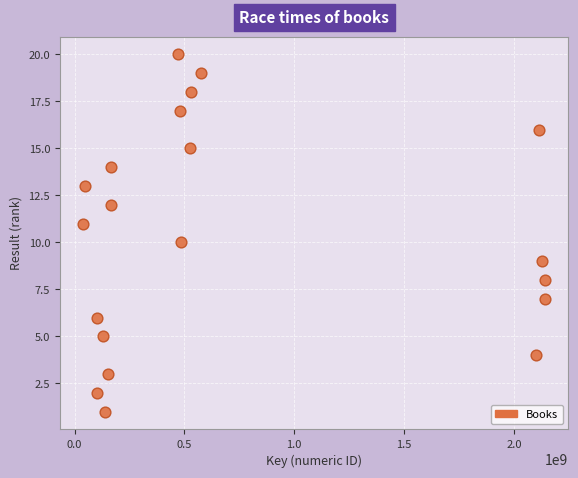

What is the range of X values (max minus min)?

2103998823